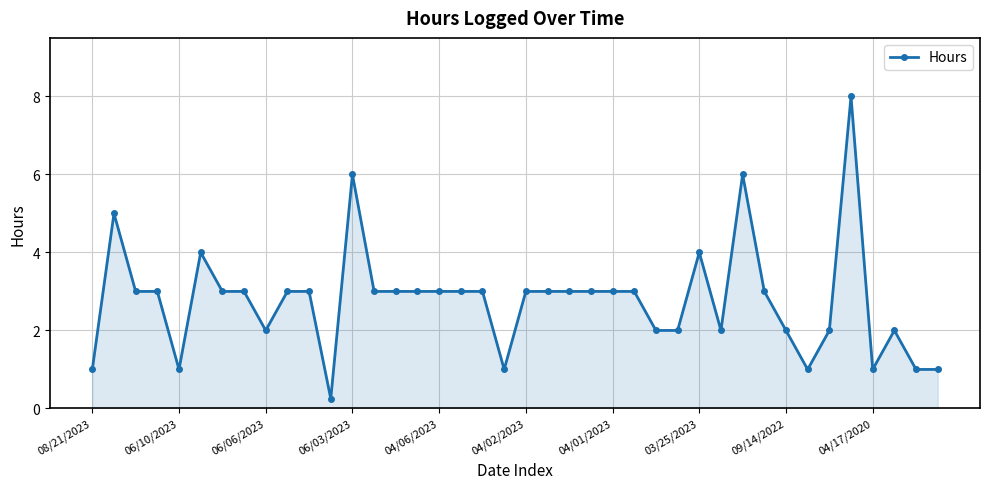

What is the maximum value shown in the chart?

8.0